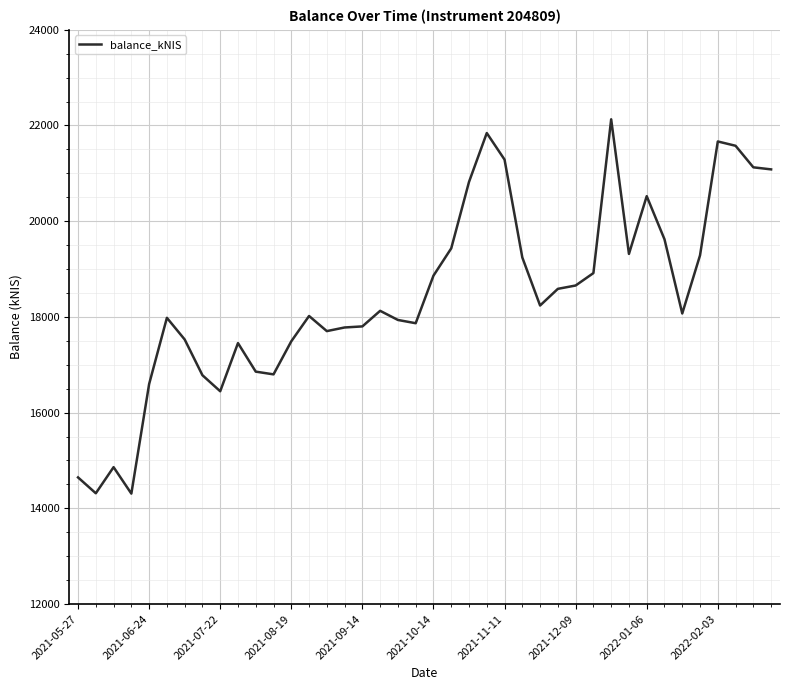

What is the average value?

18439.6